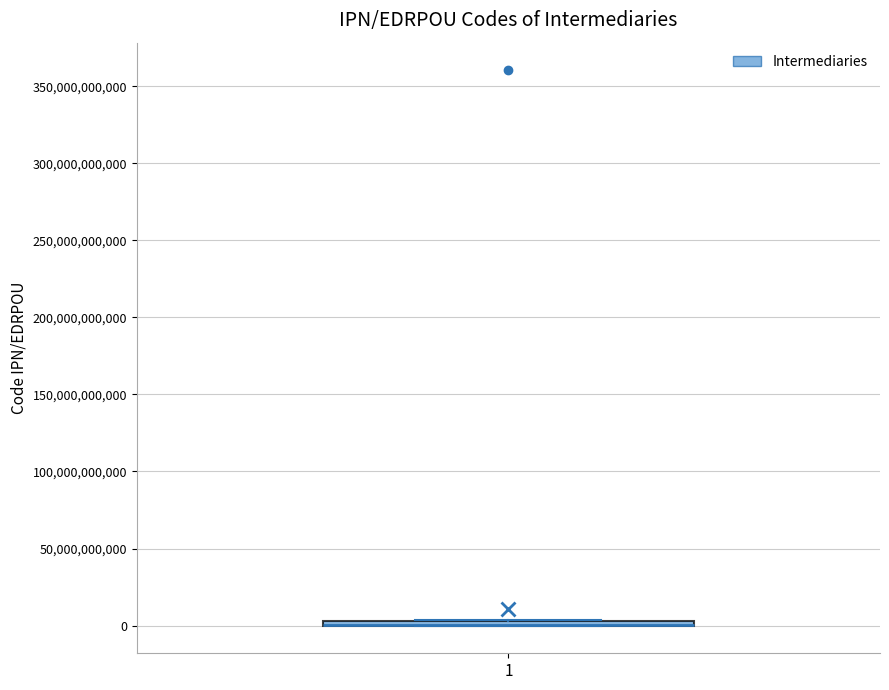

Where is the upper edge of the box at x = 1 on the y-axis? The values are not printed on the chart, so give them approximately, as read against the axis.

5000000000